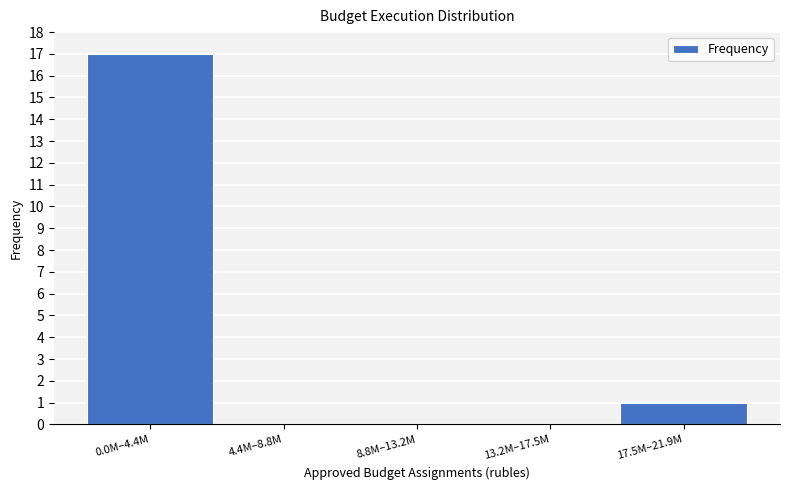

What is the change in value from 0.0M–4.4M to 13.2M–17.5M?

-17